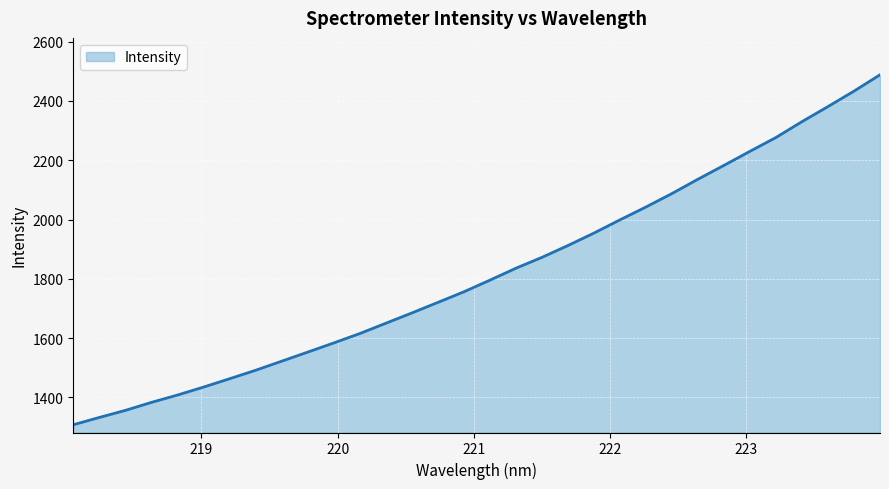

What is the difference between the maximum and minimum values?

1179.7